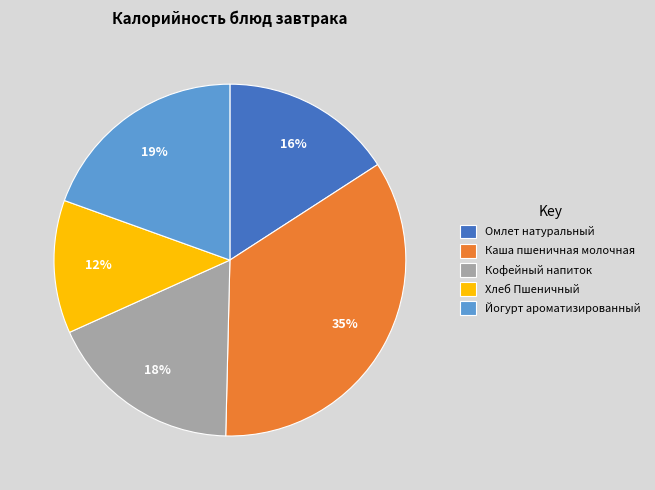

To the nearest percent, what is the average slice percentage?

20%